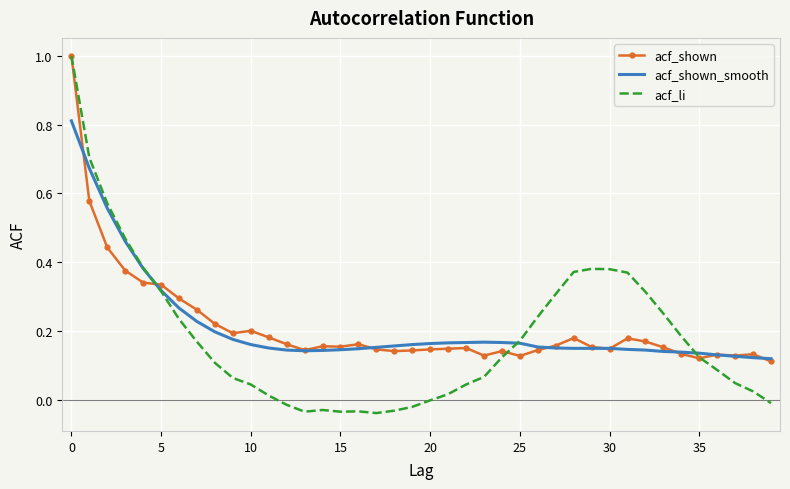

At how many categories does at least one series exceed 0?

40